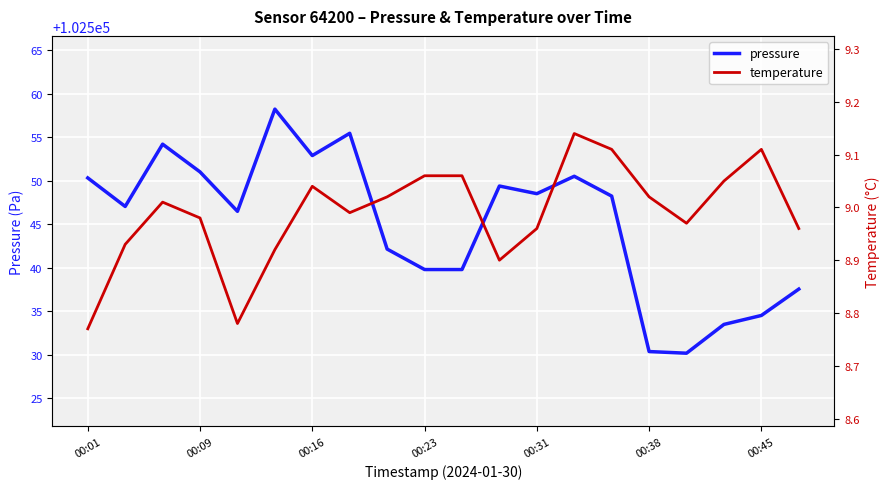

What is the maximum value for pressure?

102558.2